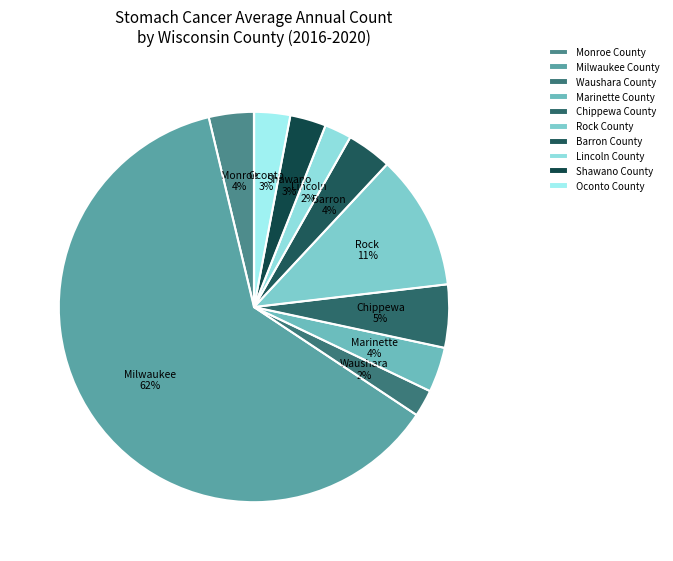

What is the smallest slice in the pie chart?

Waushara County